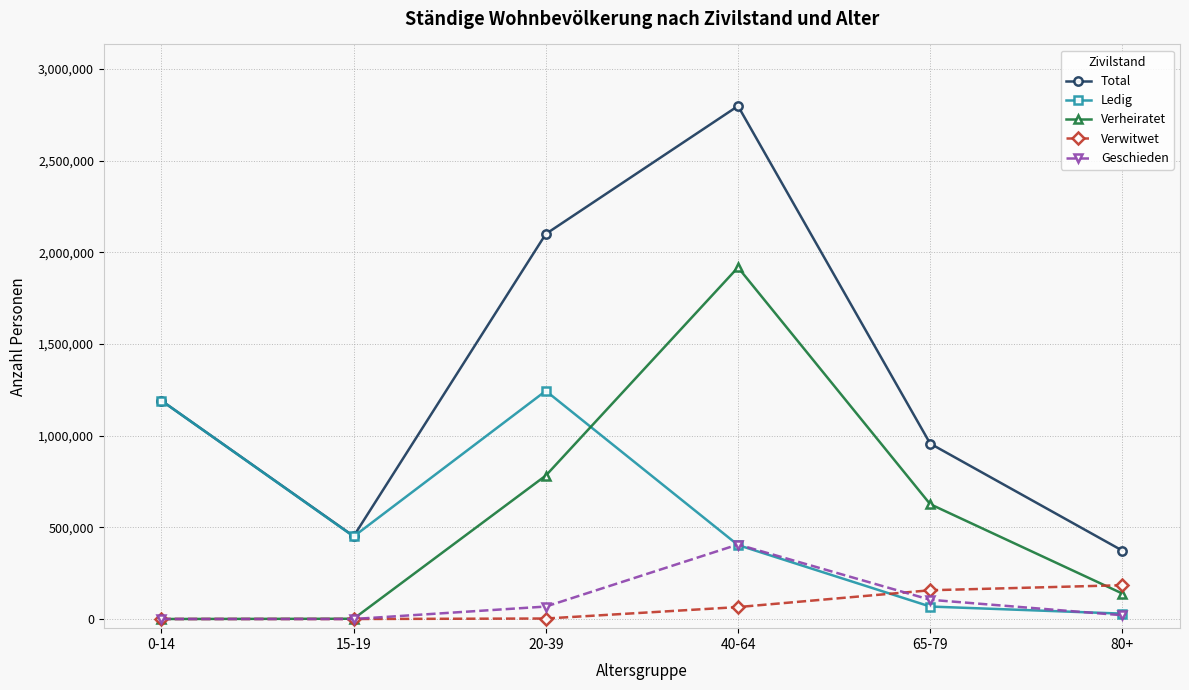

Which series has the widest spread of values?

Total